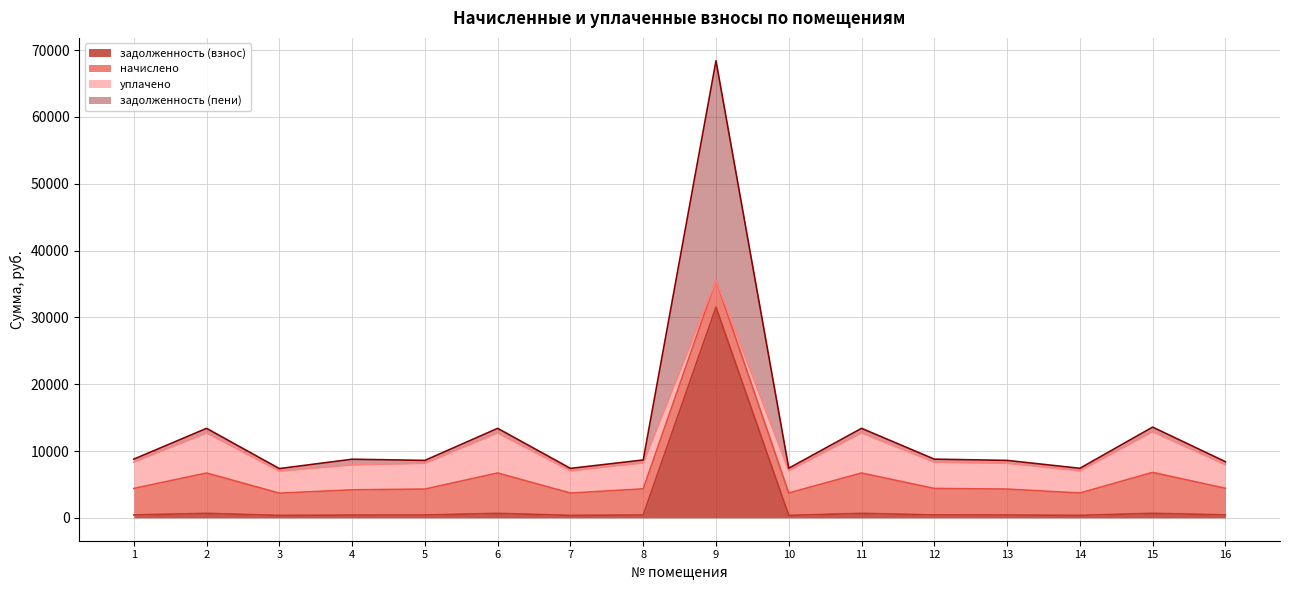

How many data points in задолженность (взнос) are above 440?

8